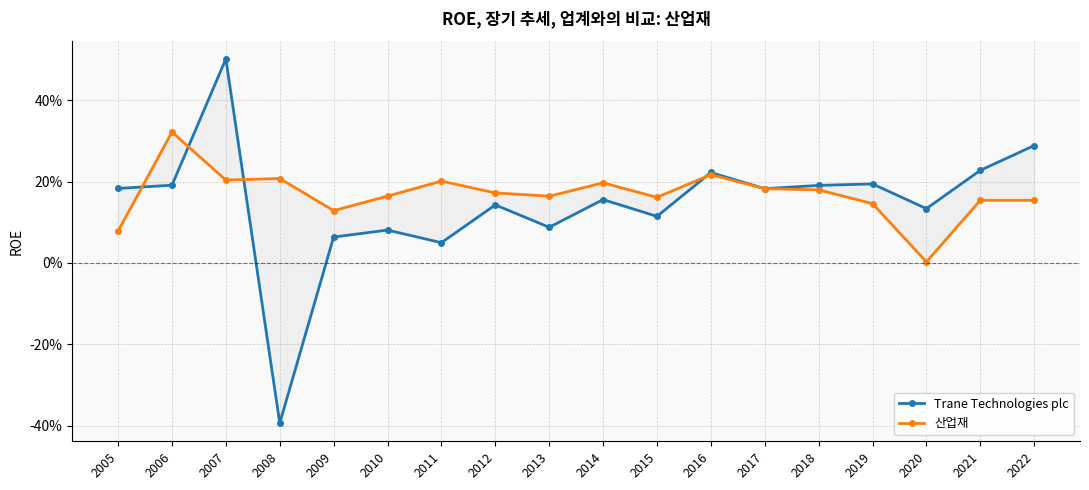

Is the value of Trane Technologies plc at 2005 greater than the value of 산업재 at 2018?

Yes